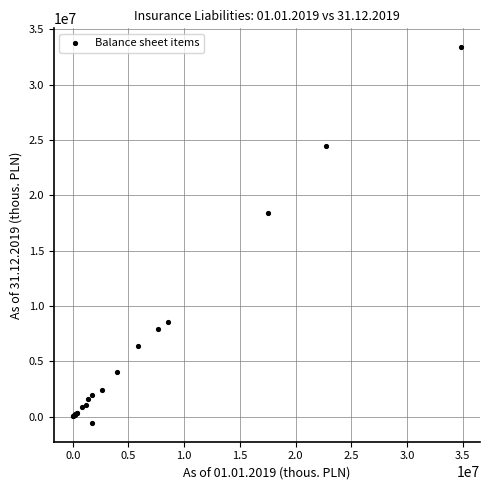

What Y value in the scatter plot is closest to 16420453?

18393609.4